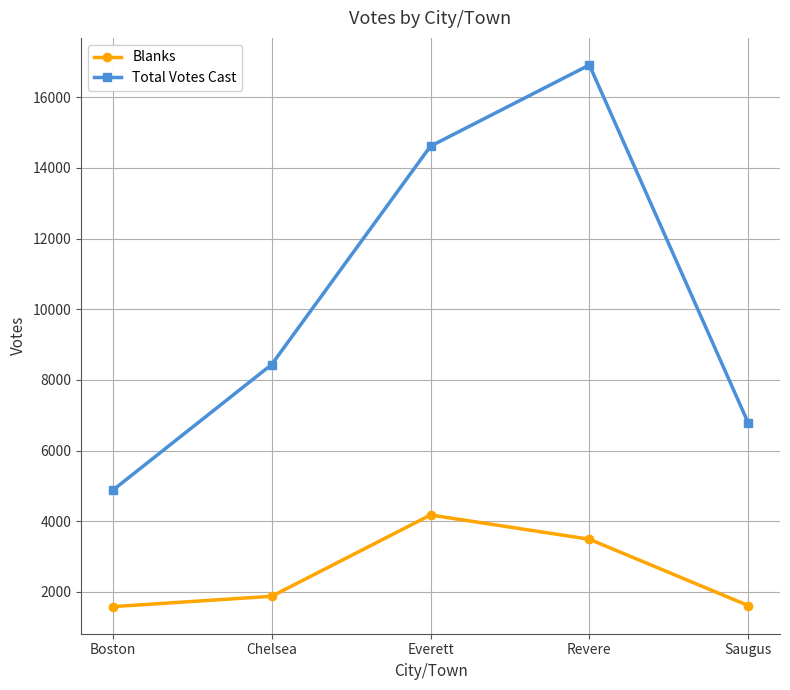

What is the difference between the maximum and minimum values in the Blanks series?

2594